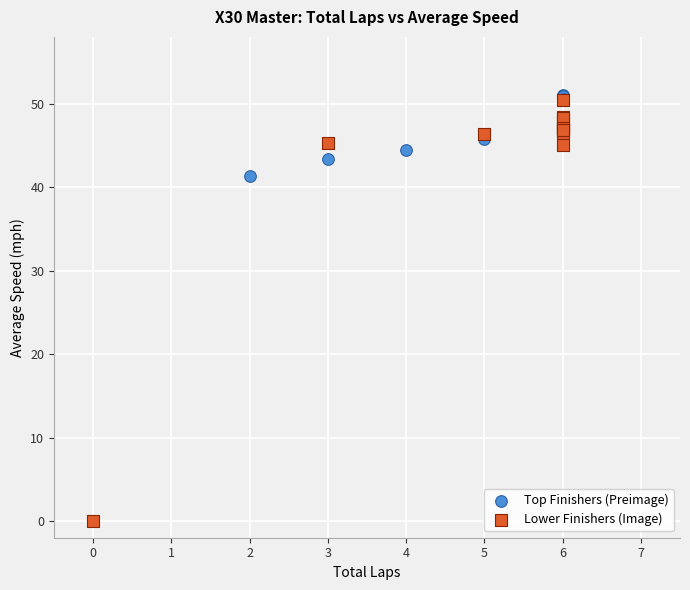

Which series contains the lowest Y value?

Lower Finishers (Image)